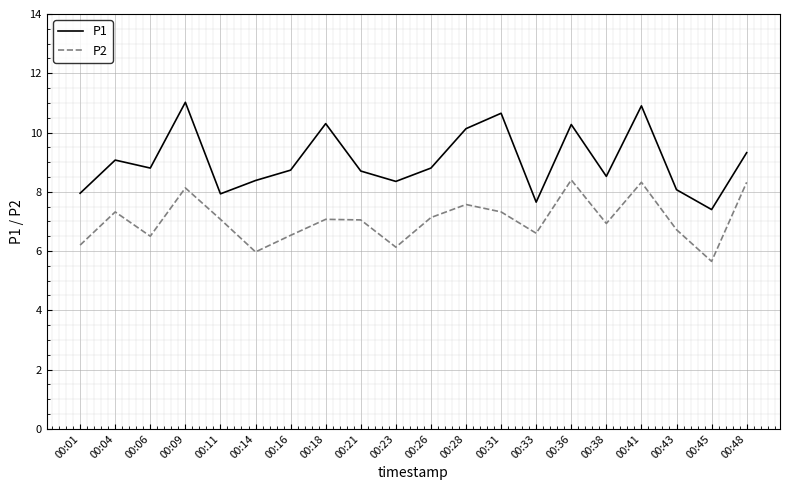

How many lines are shown in the chart?

2